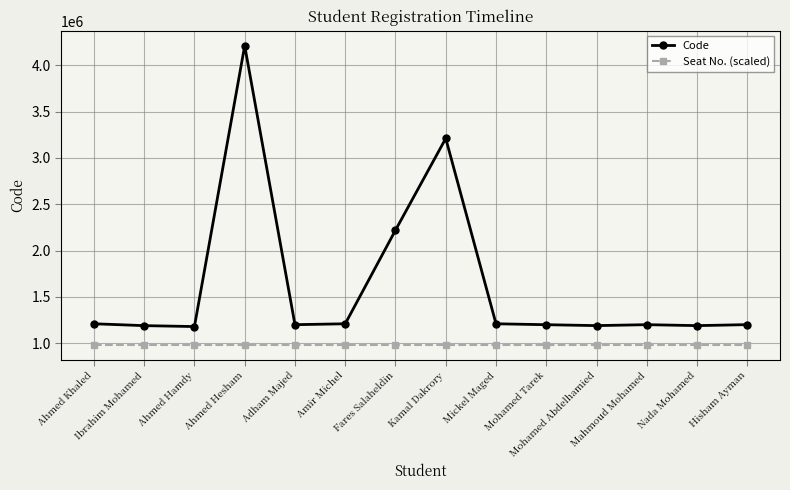

Is the value of Seat No. (scaled) at Mickel Maged greater than the value of Code at Mohamed Tarek?

No